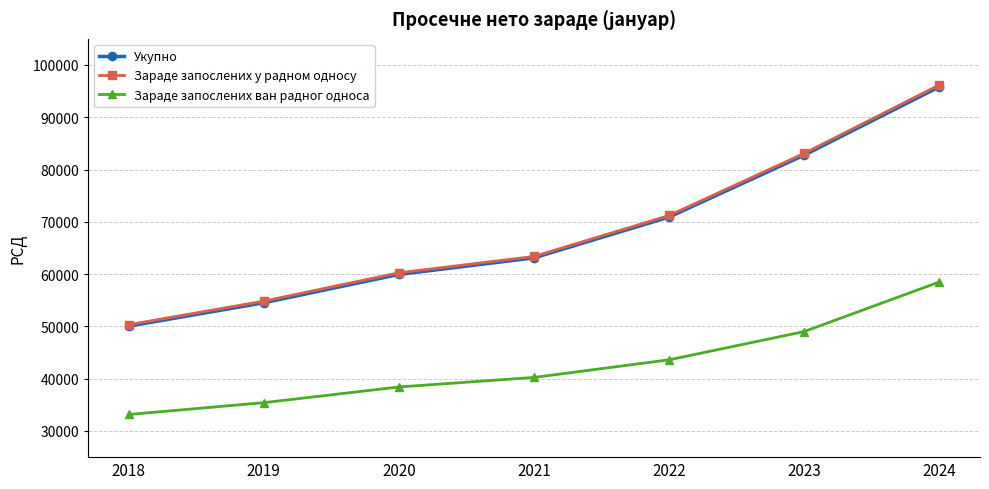

At which label does Укупно reach its minimum?

2018